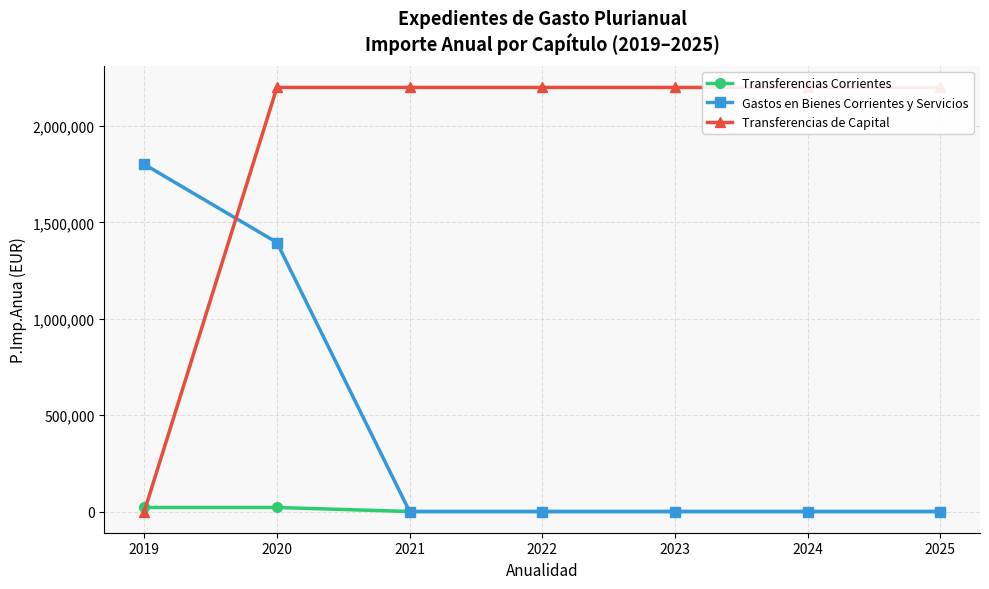

What is the difference between the maximum and minimum values in the Transferencias de Capital series?

2200000.0